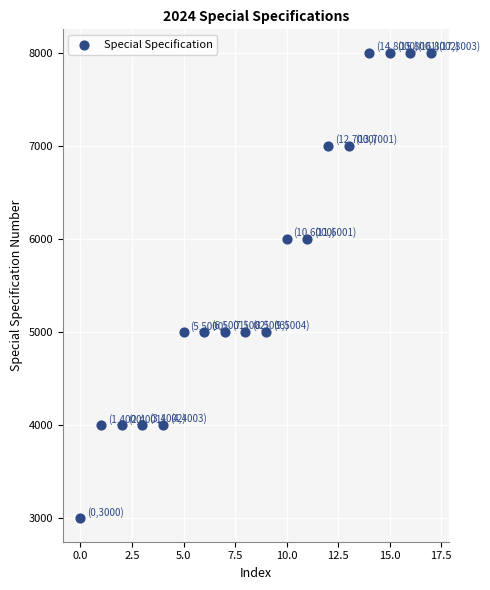

What is the range of Y values (max minus min)?

5003